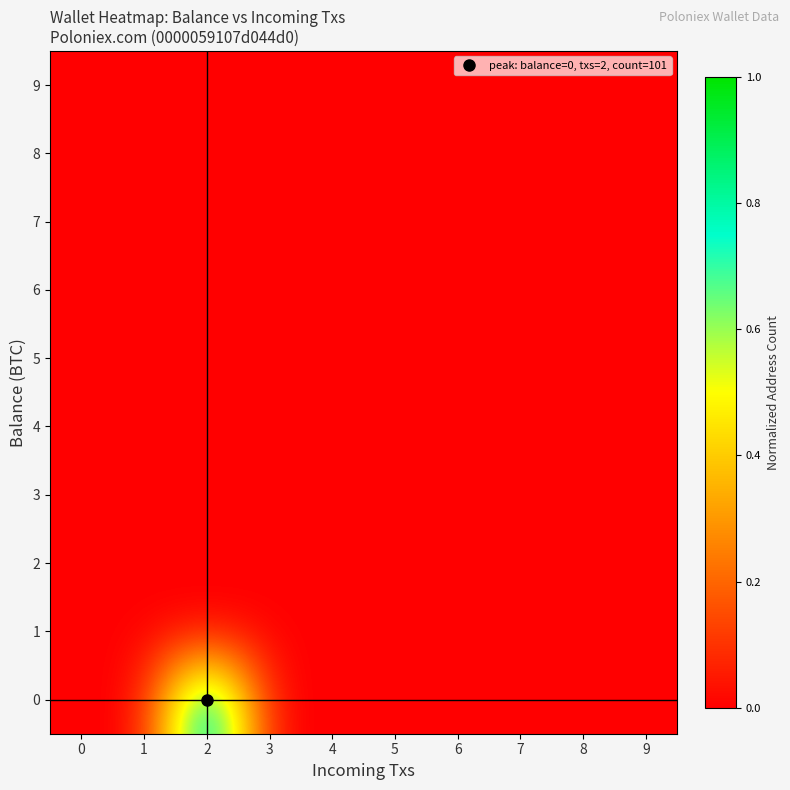

List the series in order of their peak value, highest first.

0, 1, 2, 3, 4, 5, 6, 7, 8, 9